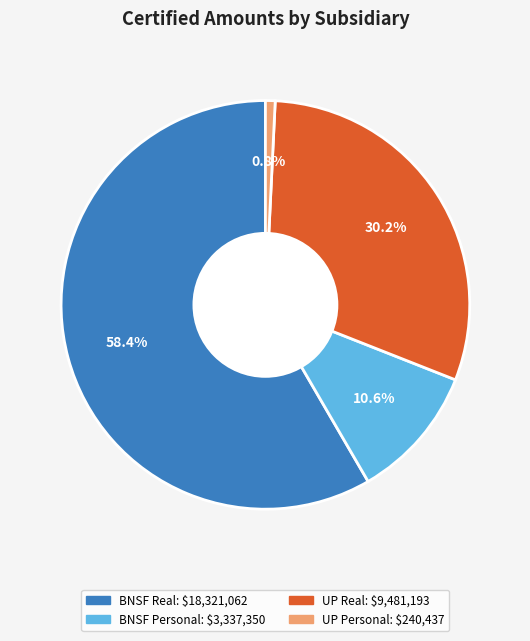

How many segments does this pie chart have?

4